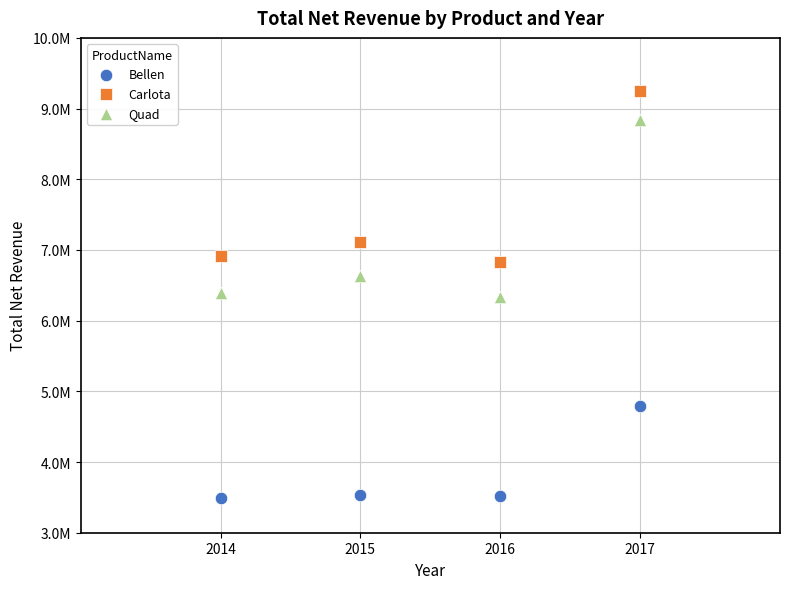

Which series has the widest spread of Y values?

Quad